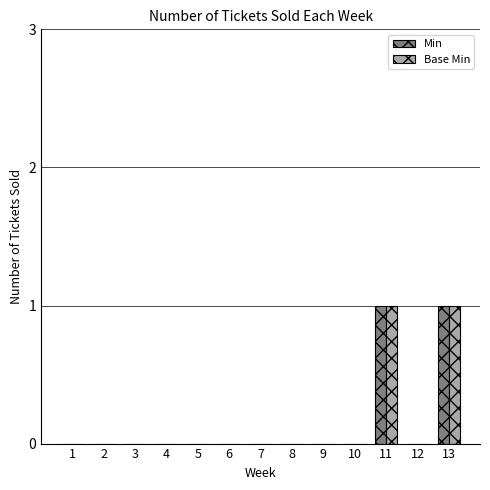

Count the number of data series in this chart.

2